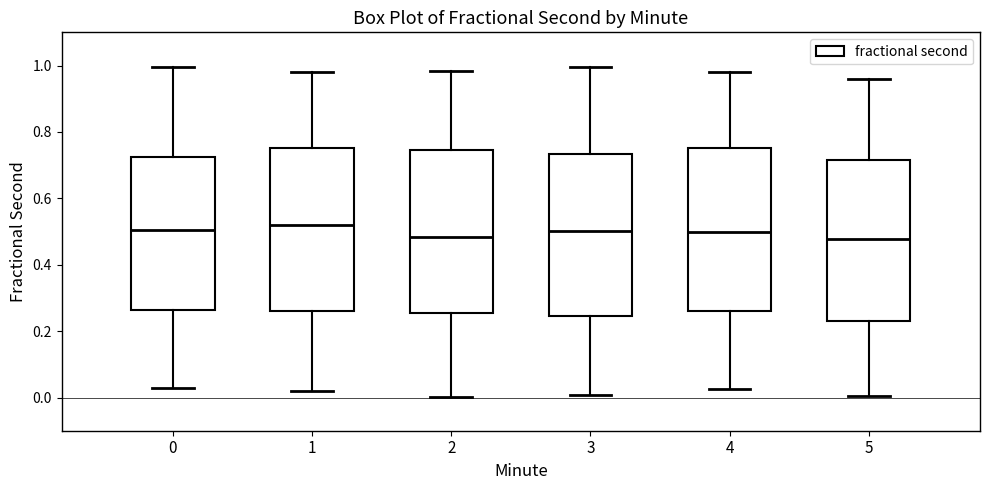

Where does the upper whisker of the box at x = 2 end on the y-axis? The values are not printed on the chart, so give them approximately, as read against the axis.

0.98